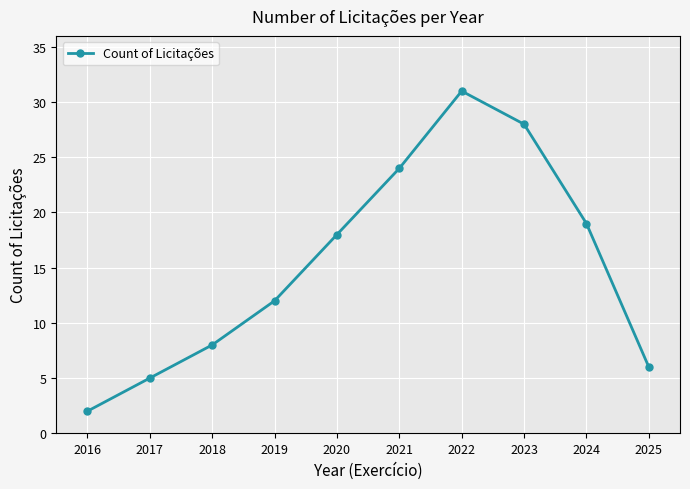

Which category has the lowest value across all series?

2016